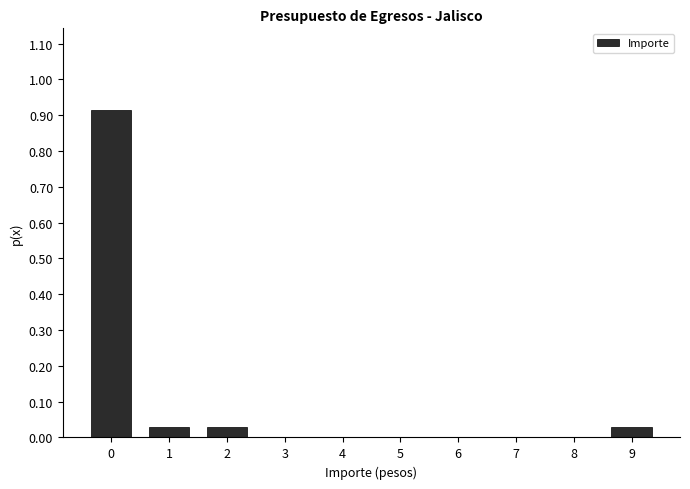

The value at 7 is 0.0. True or false?

True